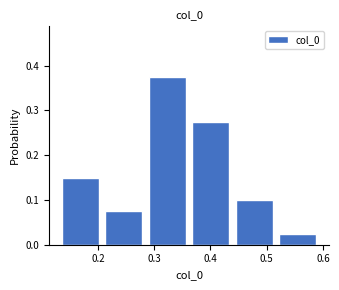

What is the height of the bar covering 0.52 to 0.59 on the x-axis? Neither the bar edges nor the heights are printed on the chart, so give them approximately, as read against the axes.

0.03